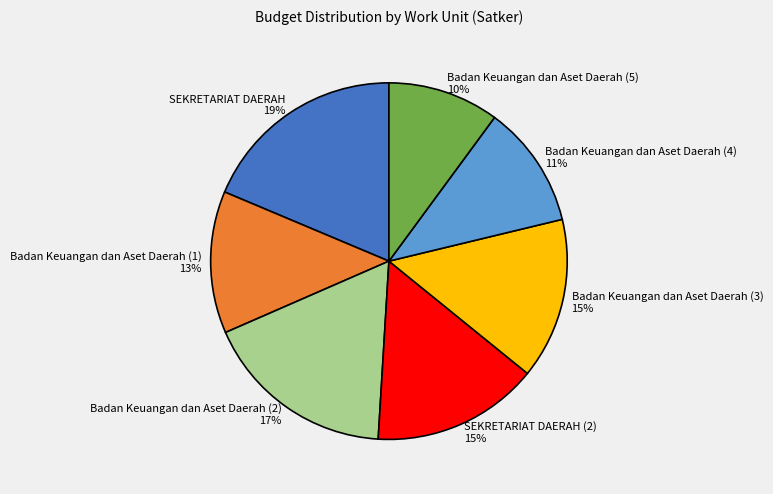

What percentage is the Badan Keuangan dan Aset Daerah (4) slice, to the nearest percent?

11%